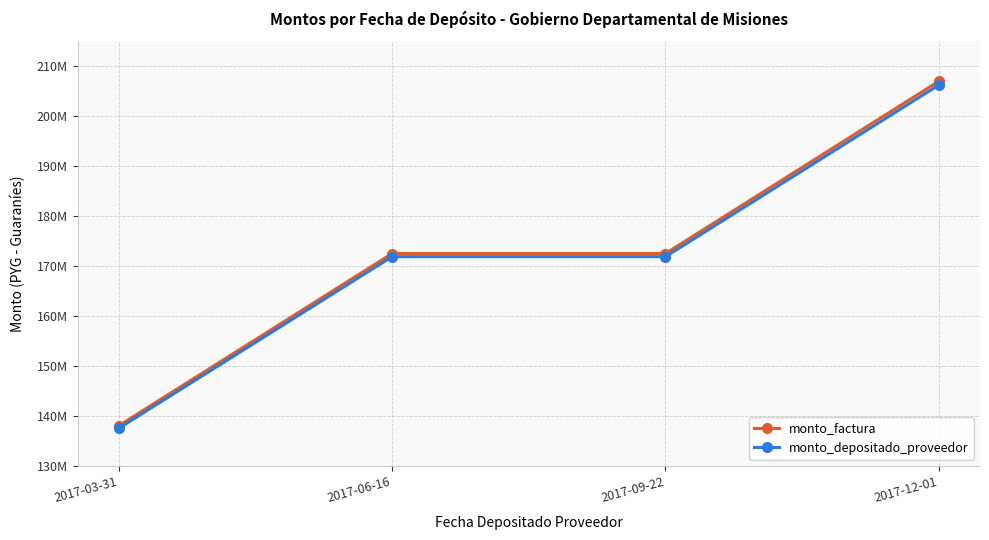

At which category is the sum across all series the highest?

2017-12-01